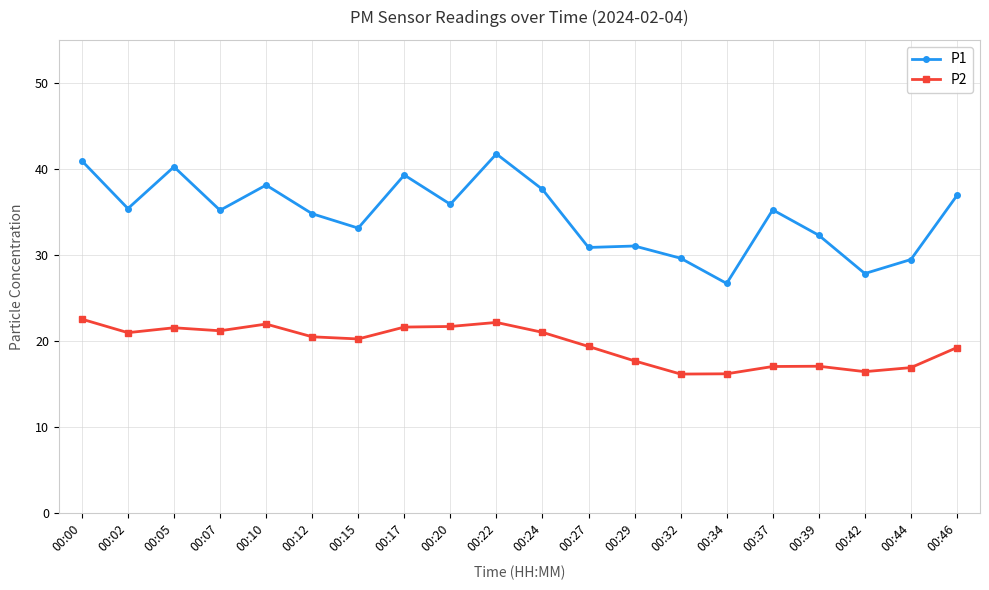

What is the difference between the highest and lowest values at 00:15?

12.9